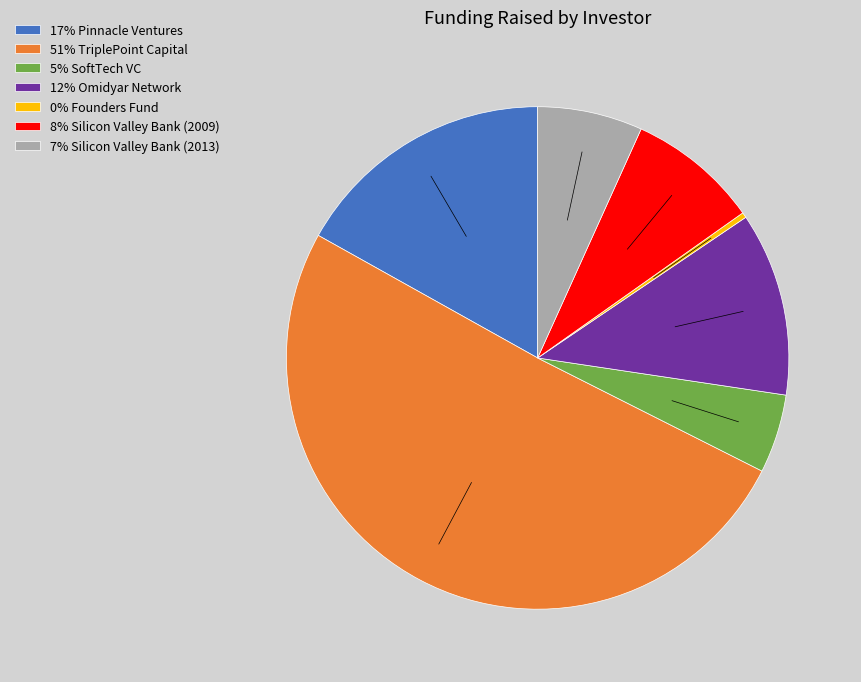

Is there a majority slice in this chart?

Yes